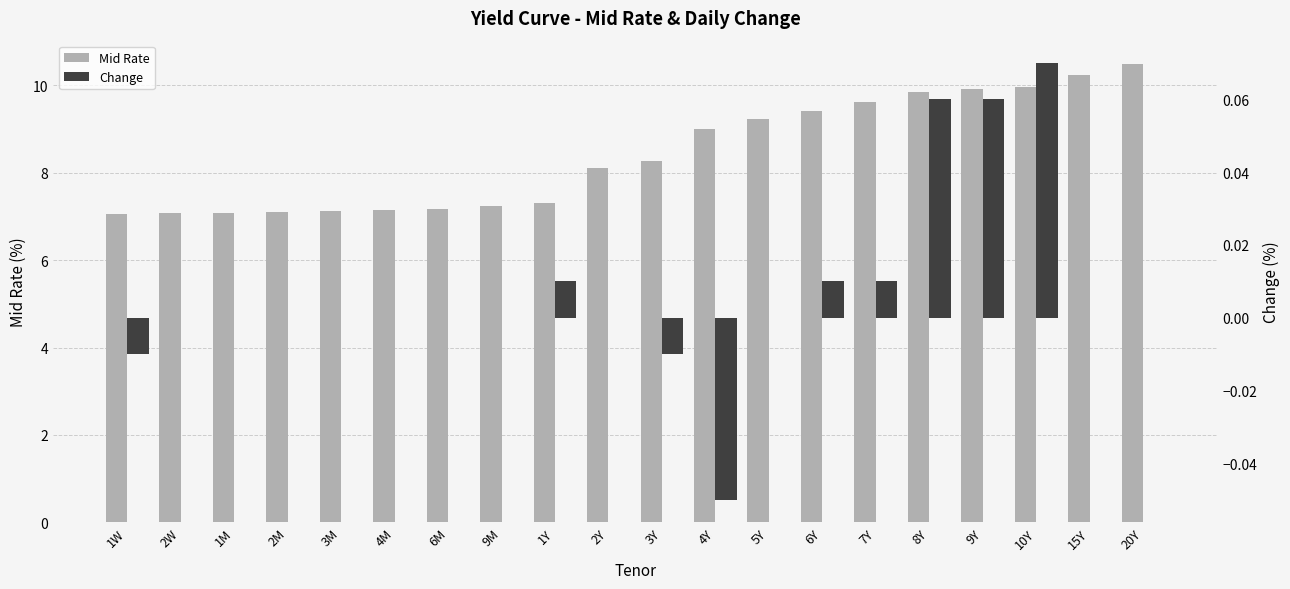

How many distinct data groups are displayed?

2